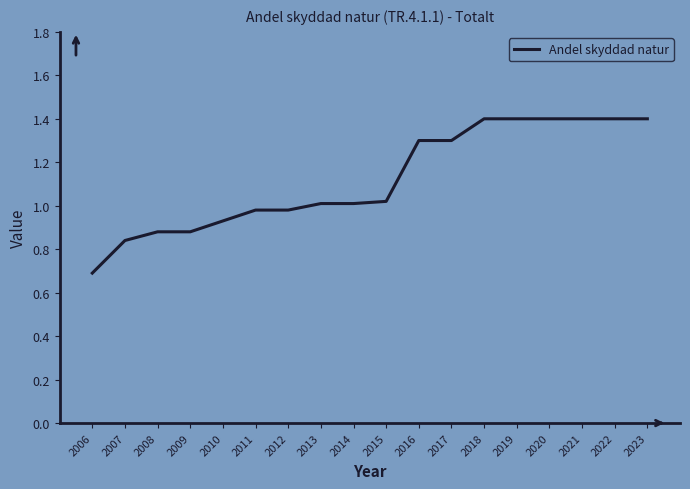

Which has a higher value, 2006 or 2009?

2009